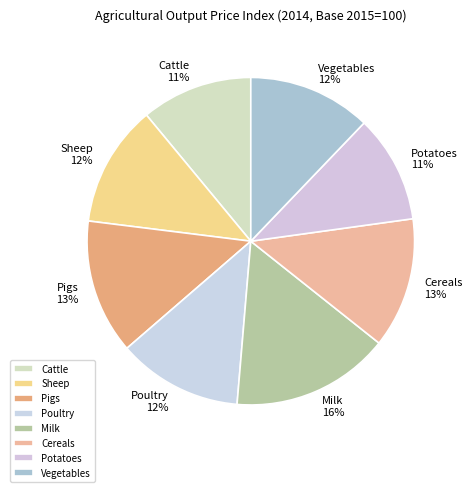

Is there a majority slice in this chart?

No